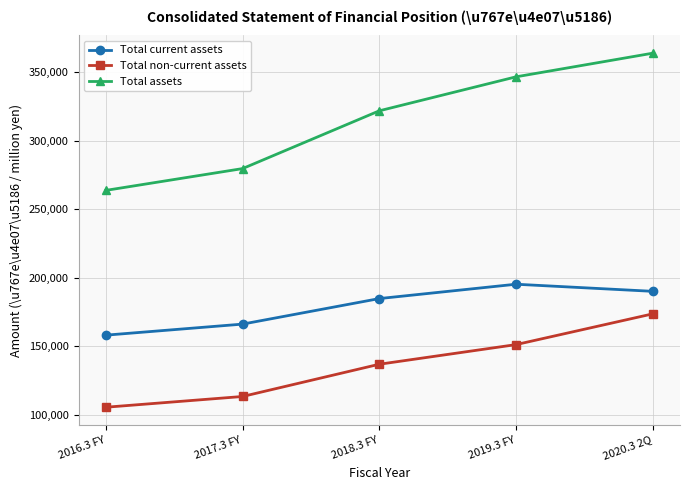

List the series in order of their peak value, lowest first.

Total non-current assets, Total current assets, Total assets